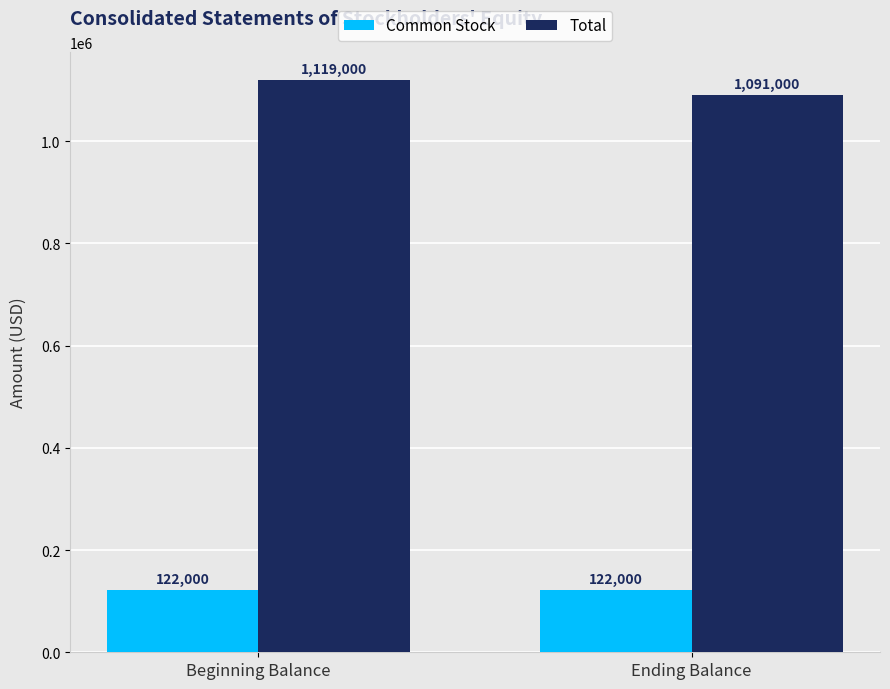

Rank the series at Ending Balance from highest to lowest value.

Total, Common Stock